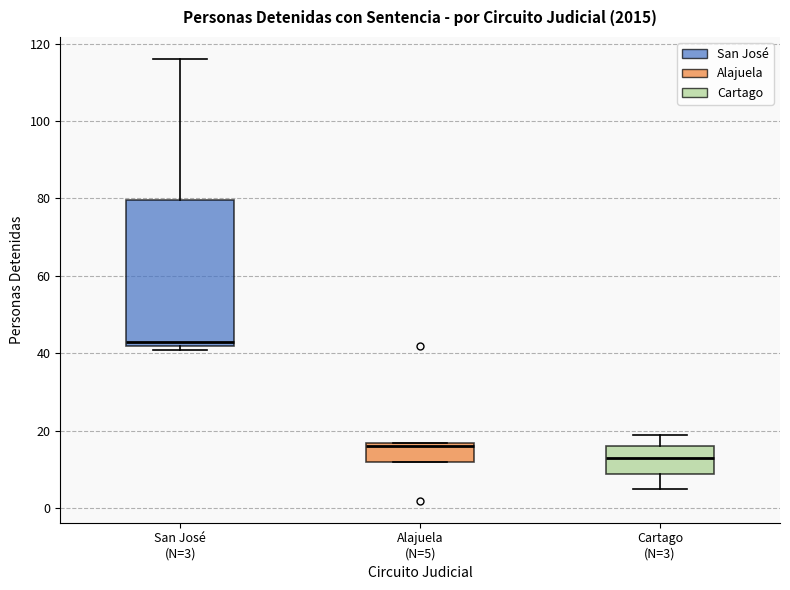

Comparing the boxes themselves (not the whiskers), which one is the tallest?

San José (N=3)